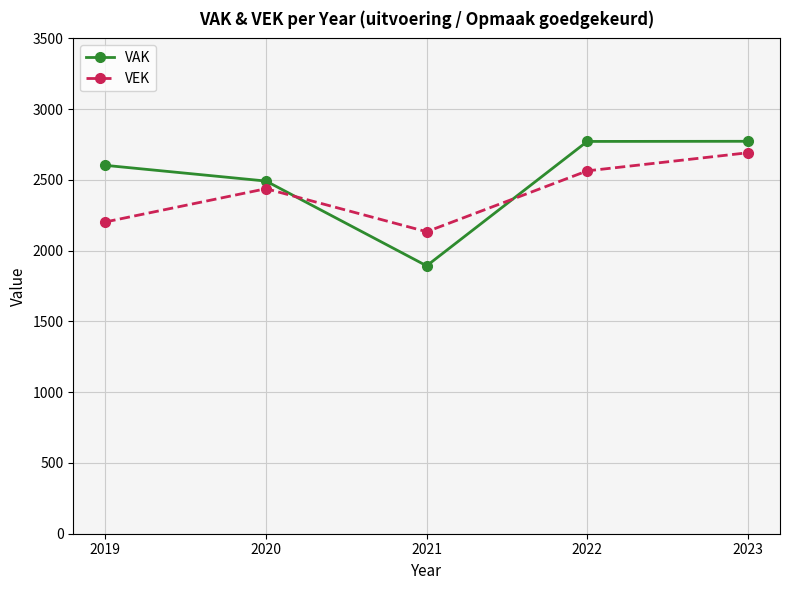

How many interior local valleys does the VAK series have?

1